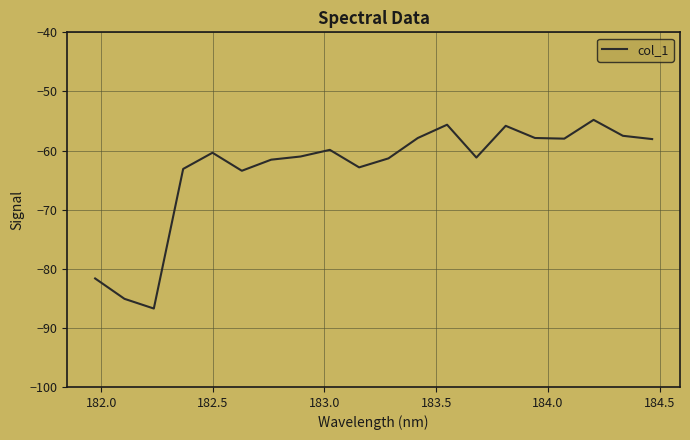

What is the difference between the maximum and minimum values?

31.9